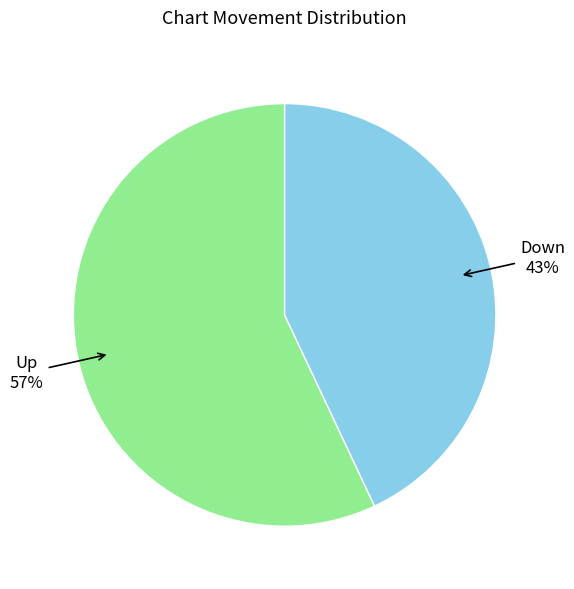

Does any single category account for the majority?

Yes